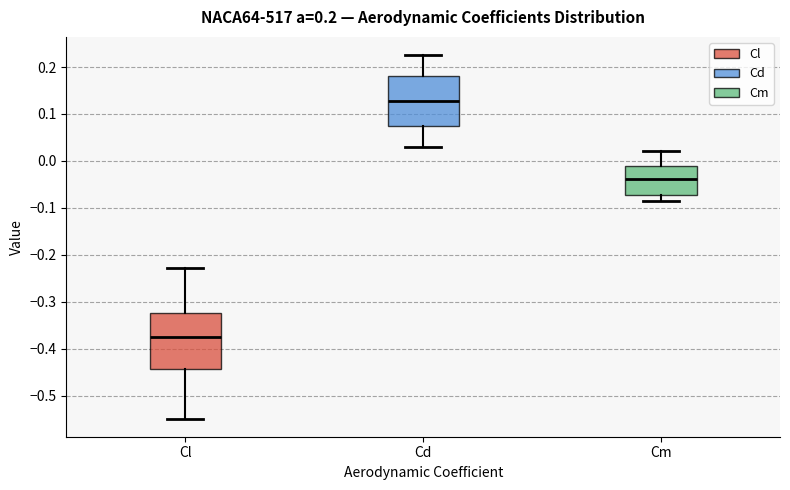

Which box is the tallest, from its lower edge to its upper edge?

Cl